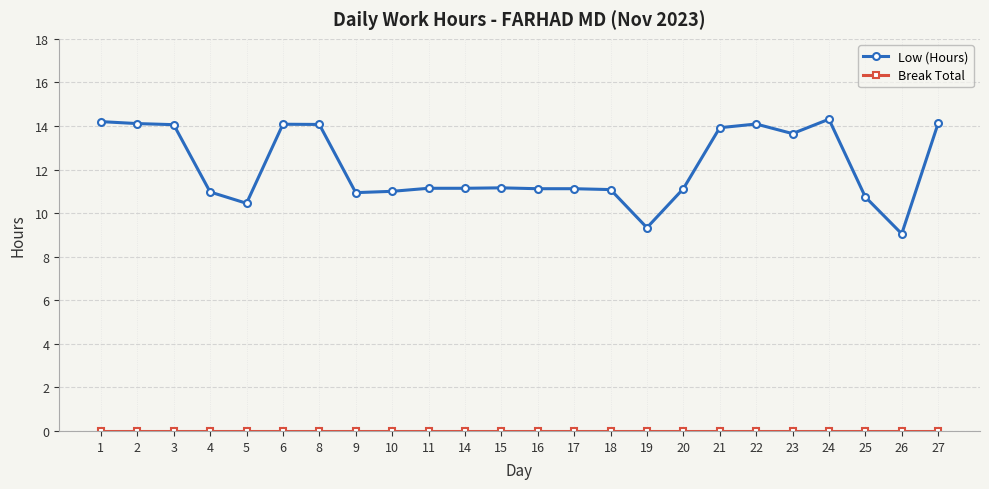

At which label does Low (Hours) first exceed 11?

1